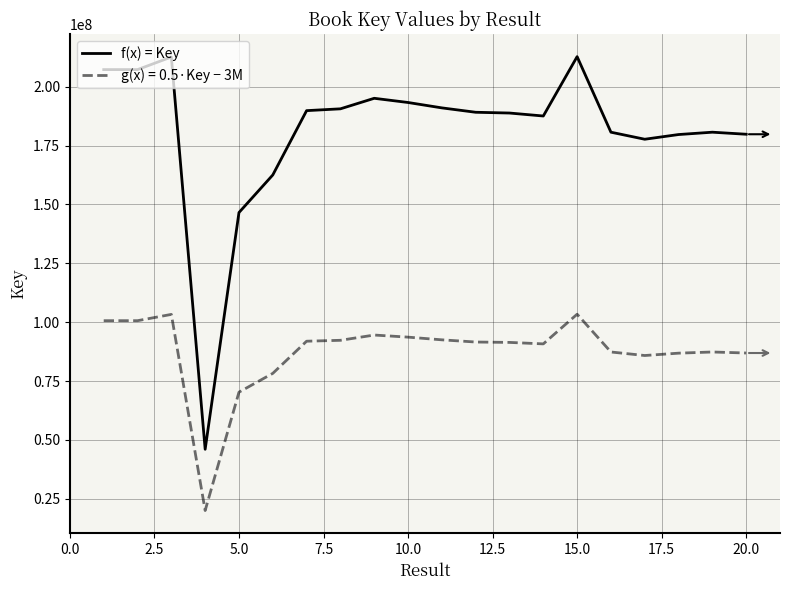

True or false: g(x) = 0.5·Key − 3M and f(x) = Key cross at least once.

False